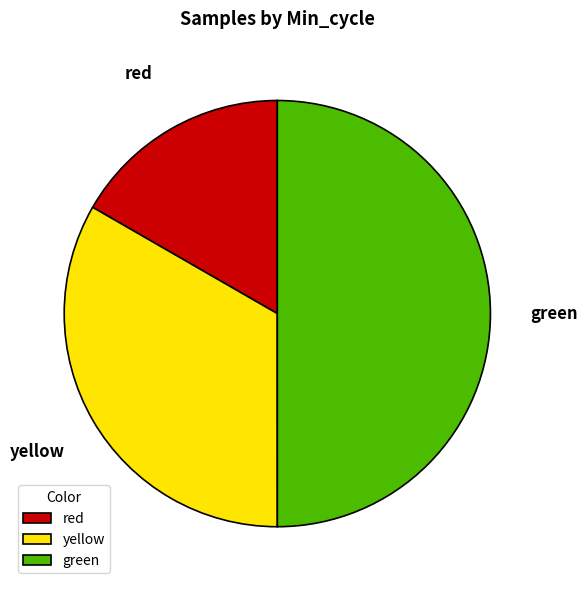

Which category has the smallest portion of the pie?

red